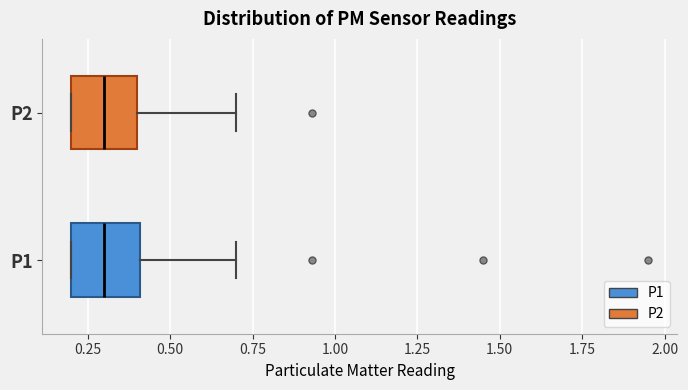

Reading bottom to top, transcribe this box plot: for each box, give where its median line is, the range the box spans, and where its two whiskers end, as read against the x-axis. The values are not printed on the chart, so give them approximately, as read against the axis.

P1: median 0.3, box 0.2 to 0.4, whiskers 0.2 to 0.7
P2: median 0.3, box 0.2 to 0.4, whiskers 0.2 to 0.7